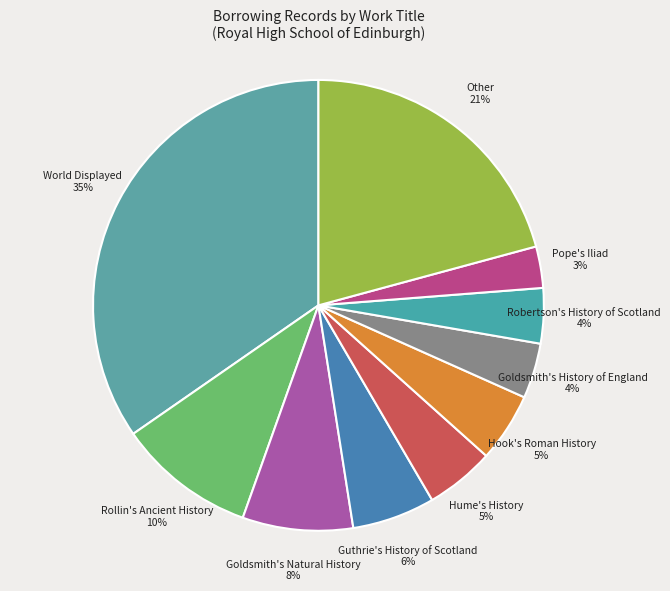

Is Rollin's Ancient History the majority of the pie?

No